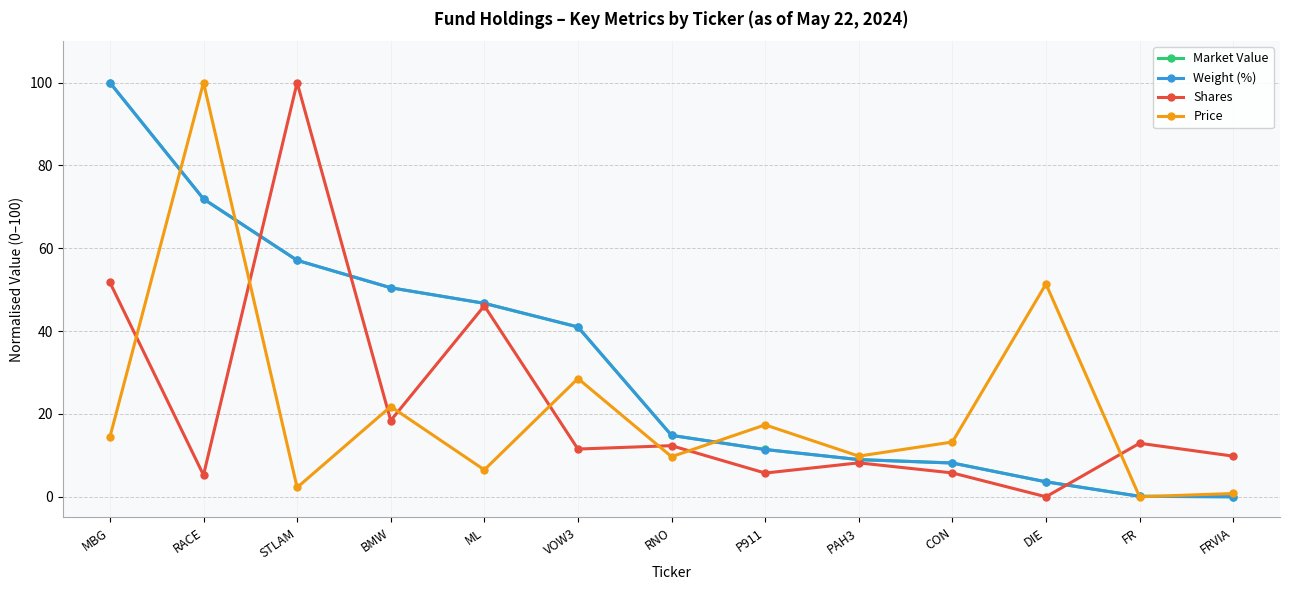

True or false: Shares and Weight (%) intersect in this chart.

True